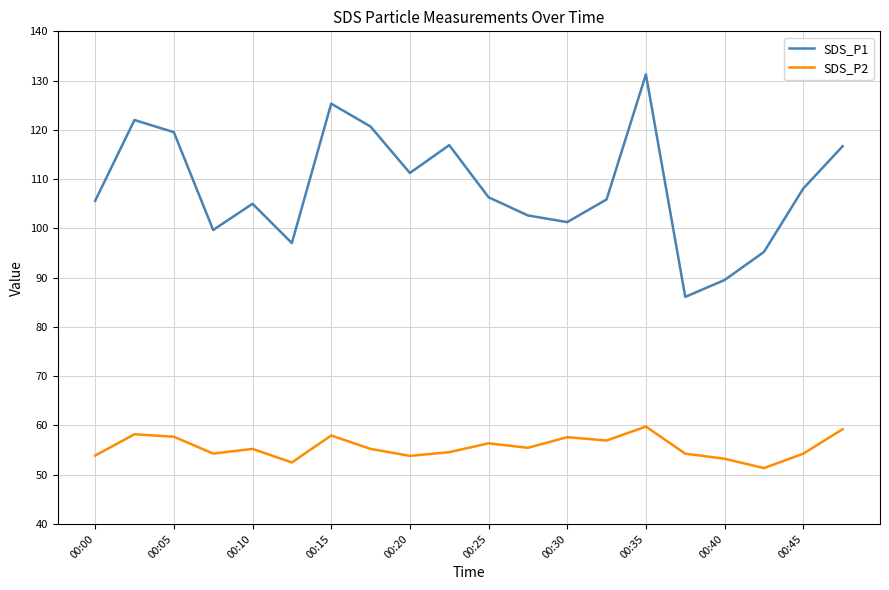

Does the chart have visible grid lines?

Yes